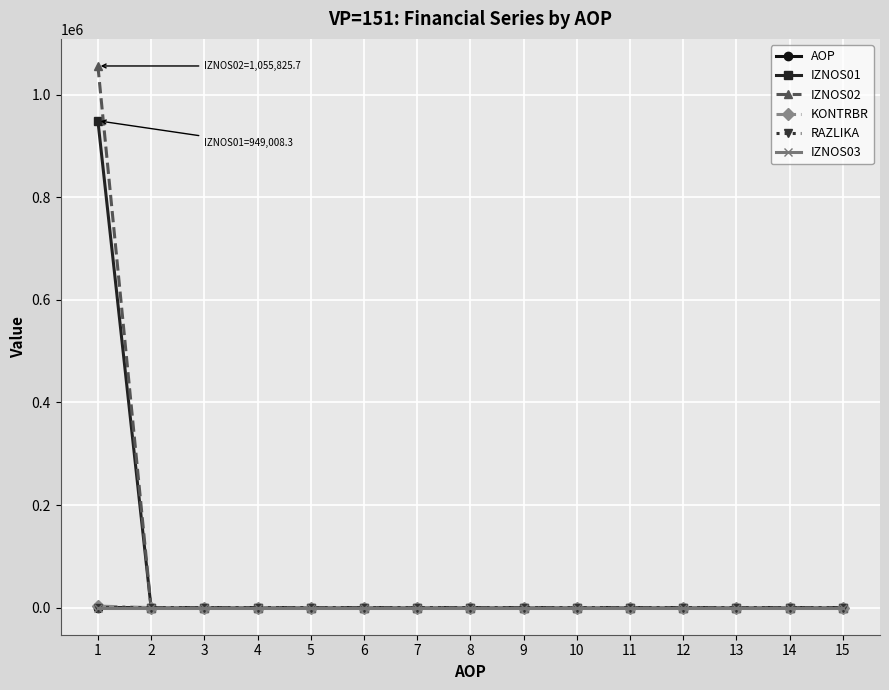

What is the greatest value displayed?

1055825.7